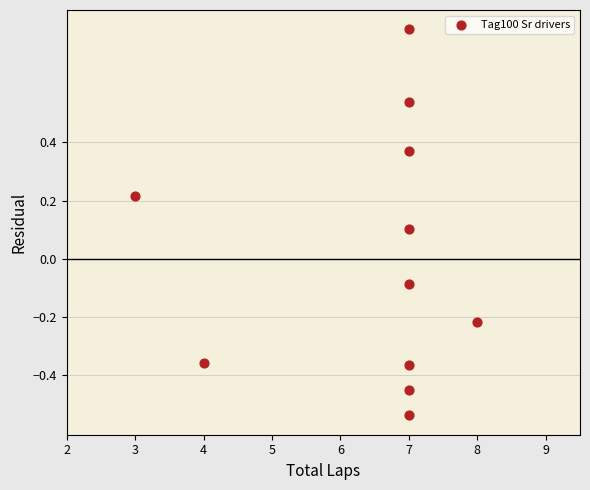

What is the range of X values (max minus min)?

5.0